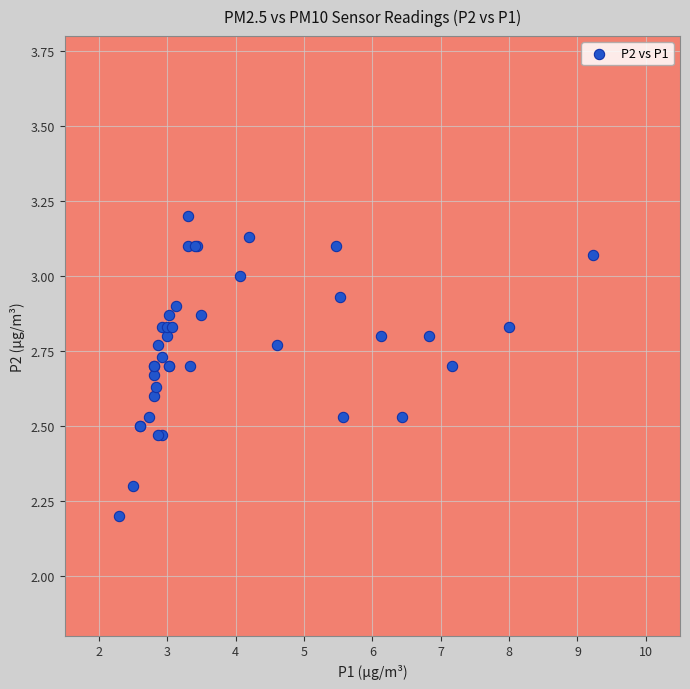

What Y value in the scatter plot is closest to 2?

2.2